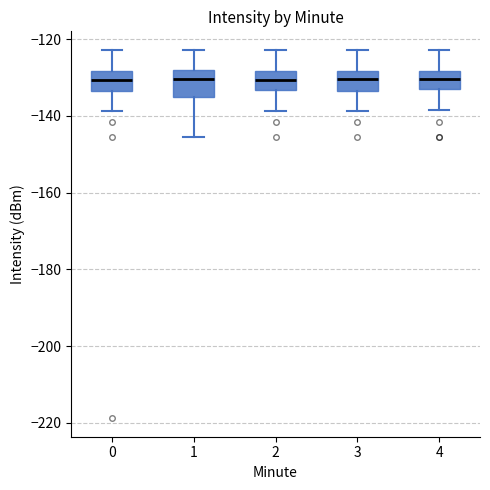

Reading left to right, transcribe this box plot: for each box, give where its median line is, the range the box spans, and where its two whiskers end, as read against the y-axis. The values are not printed on the chart, so give them approximately, as read against the axis.

0: median -130, box -134 to -128, whiskers -138 to -122
1: median -130, box -136 to -128, whiskers -146 to -122
2: median -130, box -134 to -128, whiskers -138 to -122
3: median -130, box -134 to -128, whiskers -138 to -122
4: median -130, box -134 to -128, whiskers -138 to -122